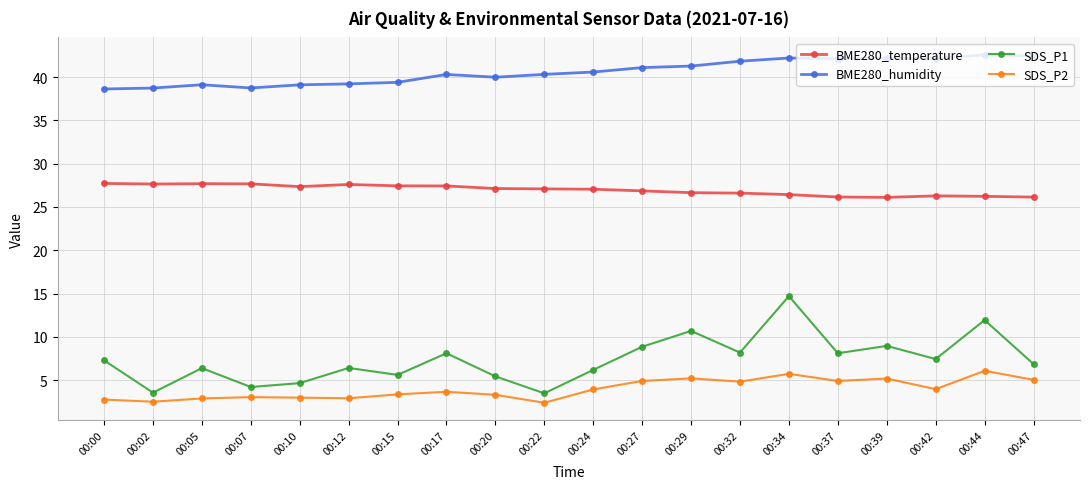

What is the value of the BME280_humidity point at the 8th from the left?

40.3